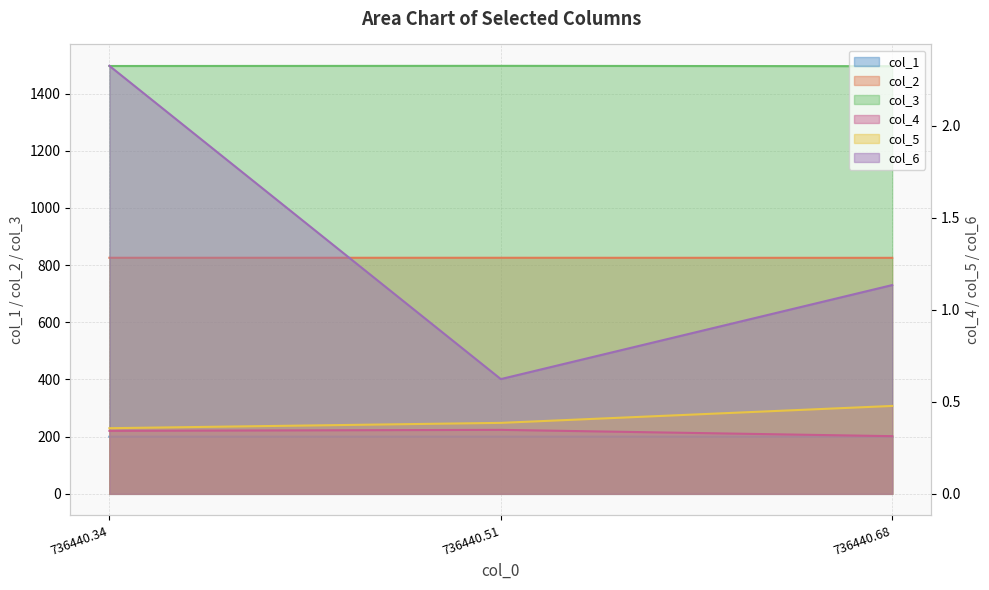

How many lines are shown in the chart?

6